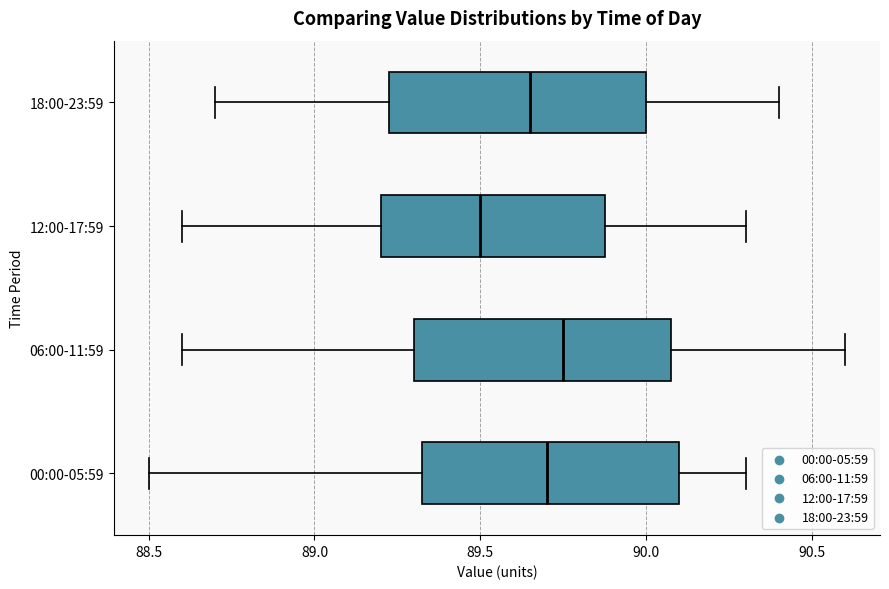

Reading bottom to top, read every box against the x-axis: the position of its median line, the range the box covers, and the ends of its whiskers. The values are not printed on the chart, so give them approximately, as read against the axis.

00:00-05:59: median 89.70, box 89.35 to 90.10, whiskers 88.50 to 90.30
06:00-11:59: median 89.75, box 89.30 to 90.10, whiskers 88.60 to 90.60
12:00-17:59: median 89.50, box 89.20 to 89.90, whiskers 88.60 to 90.30
18:00-23:59: median 89.65, box 89.25 to 90.00, whiskers 88.70 to 90.40